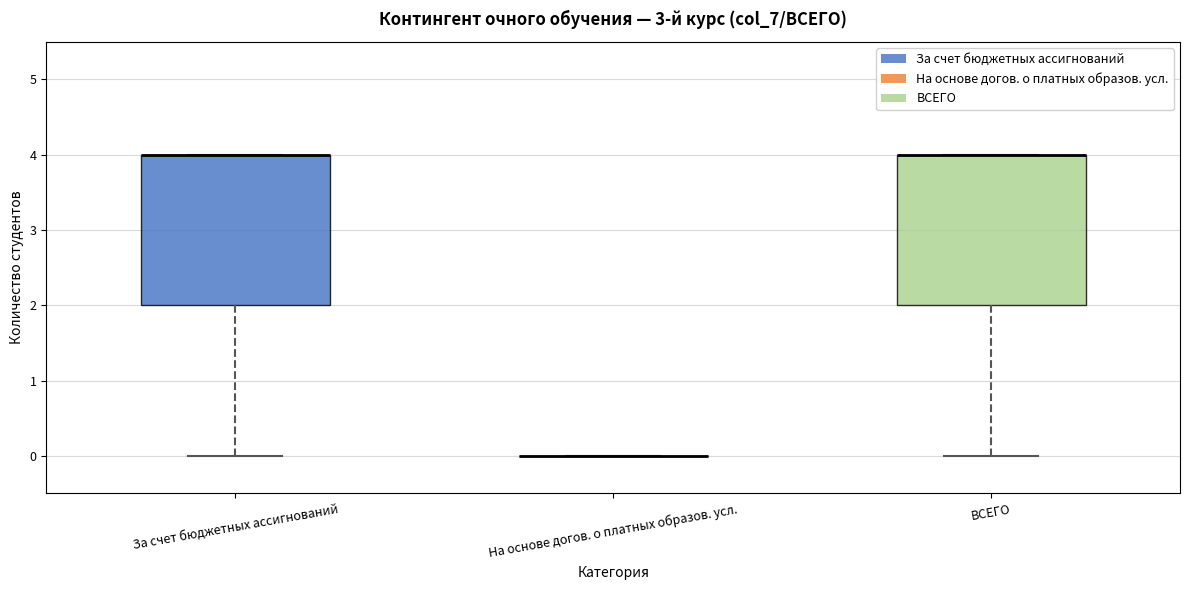

Reading left to right, transcribe this box plot: for each box, give where its median line is, the range the box spans, and where its two whiskers end, as read against the y-axis. The values are not printed on the chart, so give them approximately, as read against the axis.

За счет бюджетных ассигнований: median 4 (drawn on the box's upper edge), box 2 to 4, whiskers 0 to 4
На основе догов. о платных образов. усл.: box collapsed to a line at 0, whiskers 0 to 0
ВСЕГО: median 4 (drawn on the box's upper edge), box 2 to 4, whiskers 0 to 4